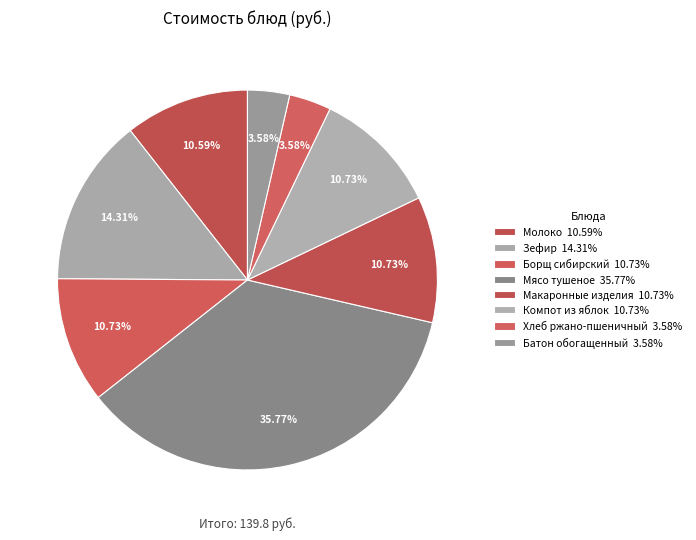

How many segments does this pie chart have?

8